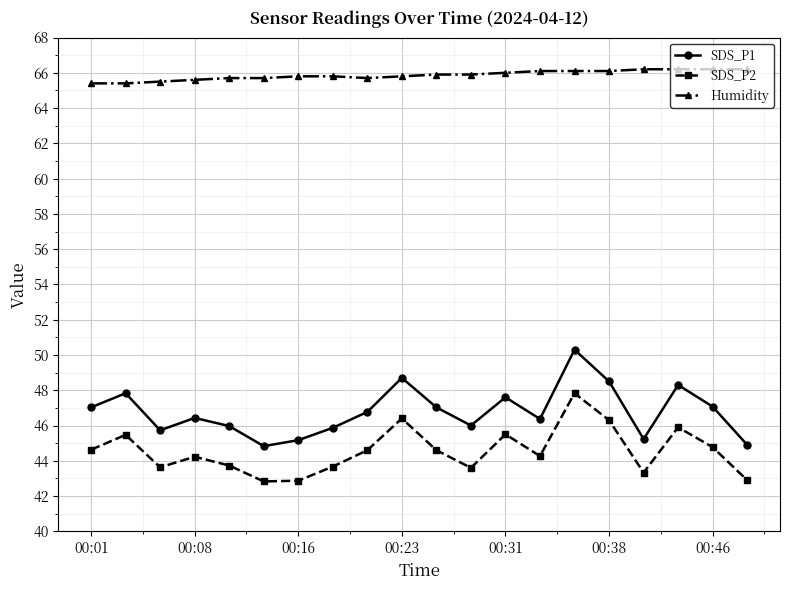

True or false: SDS_P2 and SDS_P1 intersect in this chart.

False